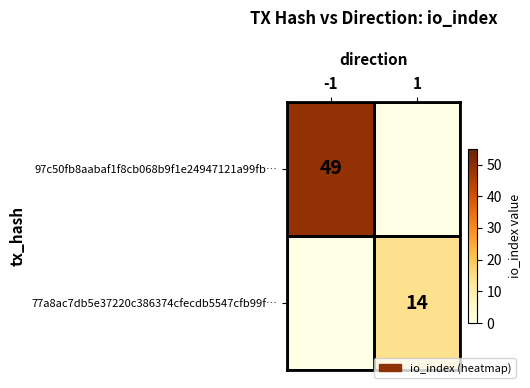

What is the spread (max minus min) of values at 1?

14